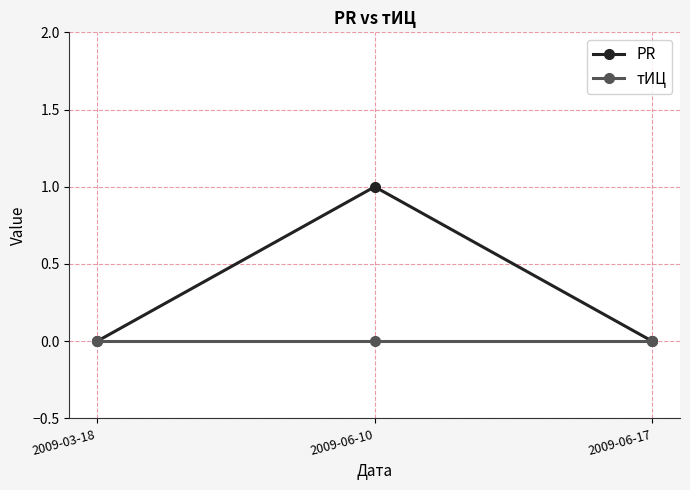

List the series in order of their overall mean, lowest first.

тИЦ, PR